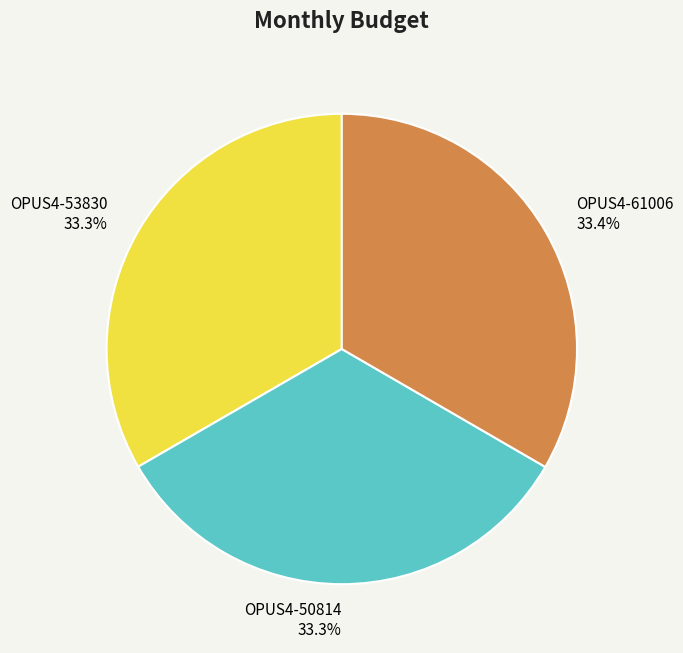

Approximately how many times larger is the value at OPUS4-61006 compared to OPUS4-53830?

1.0